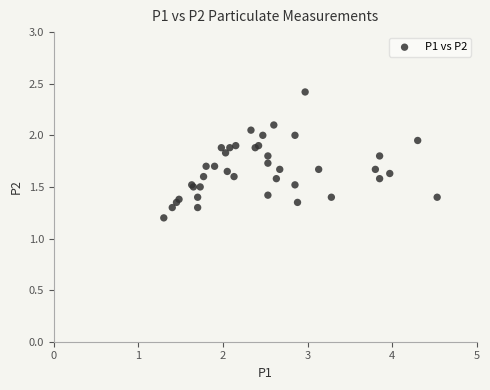

What Y value in the scatter plot is closest to 1?

1.2